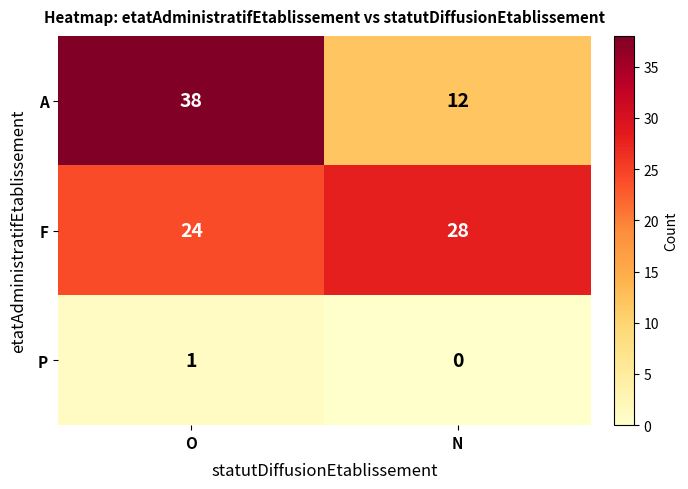

How many categories are shown in the chart?

2